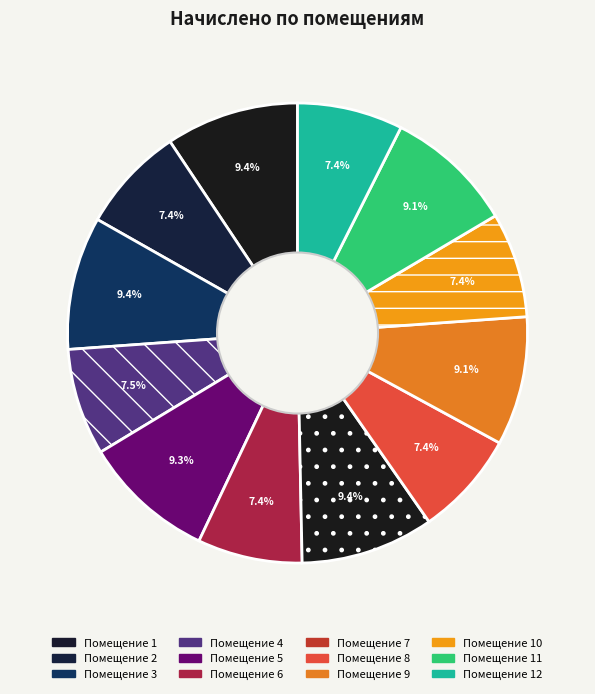

Which category has the biggest portion of the pie?

7